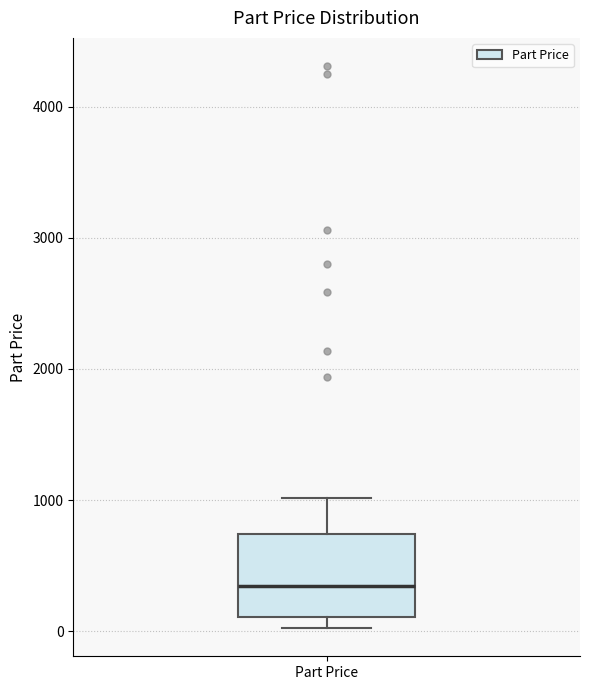

Transcribe this box plot: give where the median line is, the range the box spans, and where the two whiskers end, as read against the y-axis. The values are not printed on the chart, so give them approximately, as read against the axis.

median 300, box 100 to 700, whiskers 0 to 1000